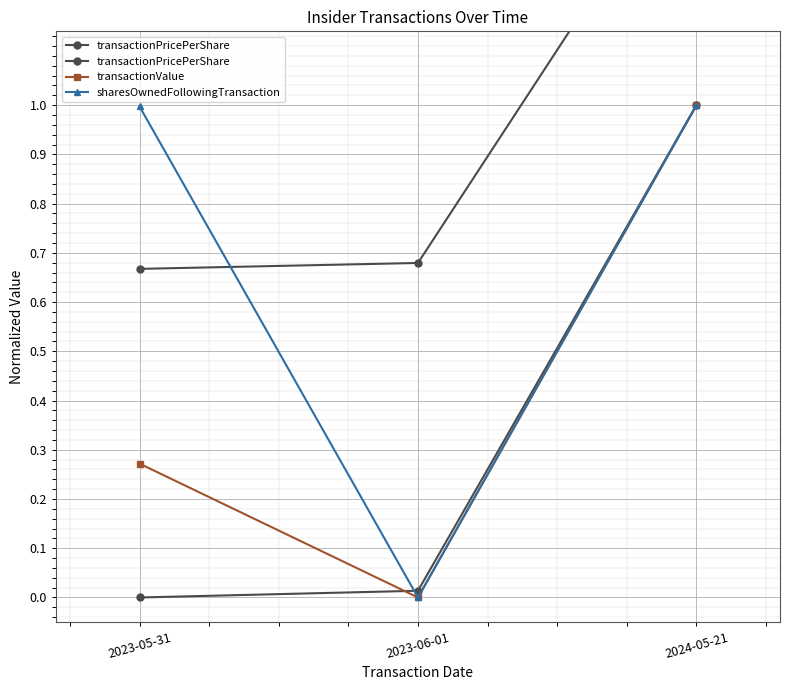

Is the value of transactionValue at 2024-05-21 greater than the value of sharesOwnedFollowingTransaction at 2024-05-21?

No